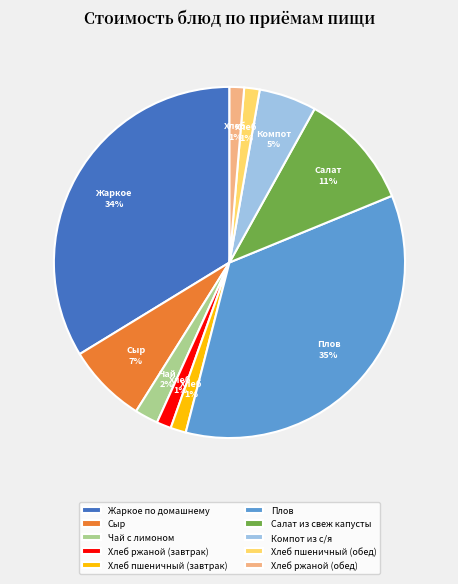

The Жаркое по домашнему slice represents 24% of the pie. True or false?

False